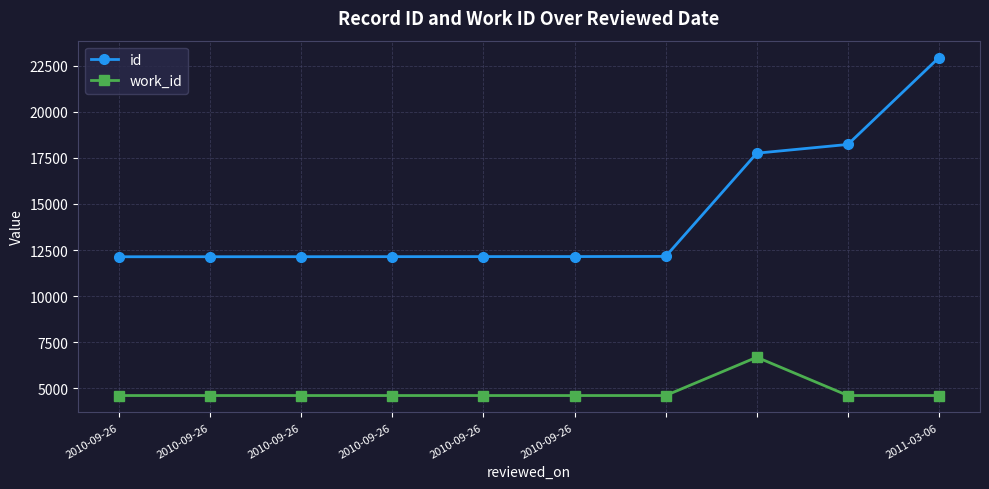

What is the value of the id point at the 3rd from the left?

12137